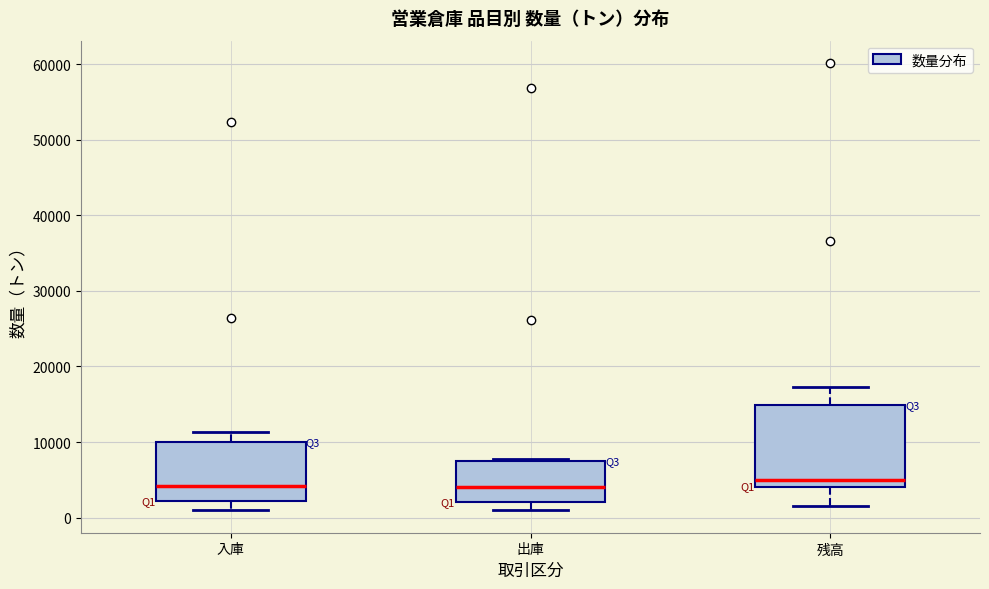

Where does the lower whisker of the box for 入庫 end on the y-axis? The values are not printed on the chart, so give them approximately, as read against the axis.

1000